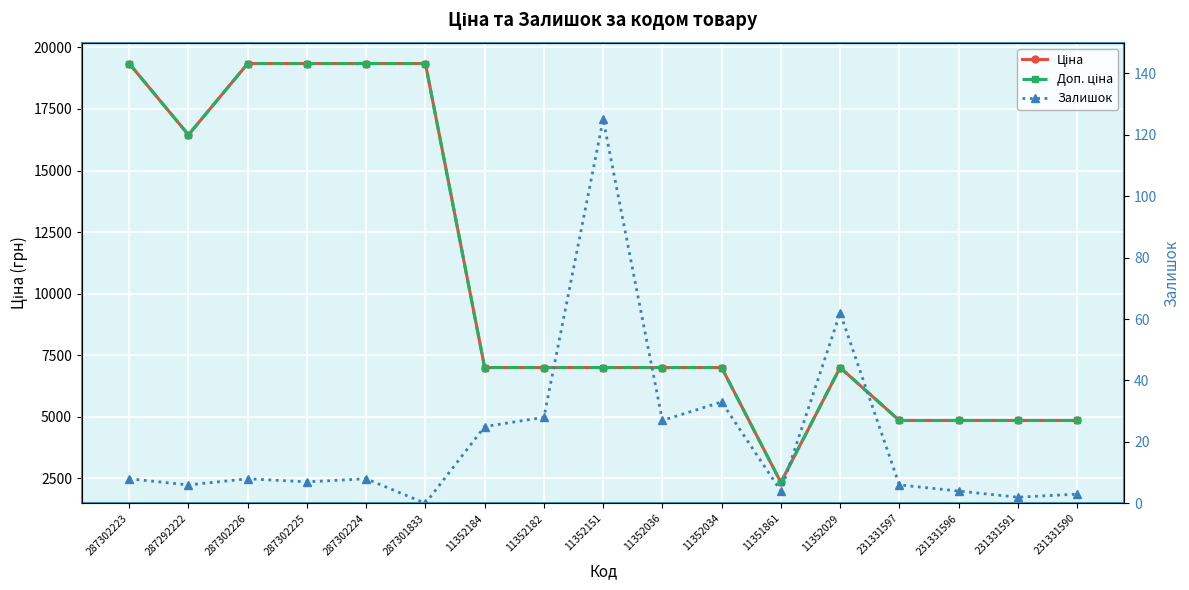

Reading left to right, what are all the values shown in this chart?

Ціна: 287302223=19343.1	287292222=16448.2	287302226=19343.1	287302225=19343.1	287302224=19343.1	287301833=19343.1	11352184=7002.7	11352182=7002.7	11352151=7002.7	11352036=7002.7	11352034=7002.7	11351861=2340.3	11352029=7002.7	231331597=4853.3	231331596=4853.3	231331591=4853.3	231331590=4853.3
Доп. ціна: 287302223=19343.1	287292222=16448.2	287302226=19343.1	287302225=19343.1	287302224=19343.1	287301833=19343.1	11352184=7002.7	11352182=7002.7	11352151=7002.7	11352036=7002.7	11352034=7002.7	11351861=2340.0	11352029=7002.7	231331597=4853.0	231331596=4853.0	231331591=4853.0	231331590=4853.0
Залишок: 287302223=8.0	287292222=6.0	287302226=8.0	287302225=7.0	287302224=8.0	287301833=0.0	11352184=25.0	11352182=28.0	11352151=125.0	11352036=27.0	11352034=33.0	11351861=4.0	11352029=62.0	231331597=6.0	231331596=4.0	231331591=2.0	231331590=3.0